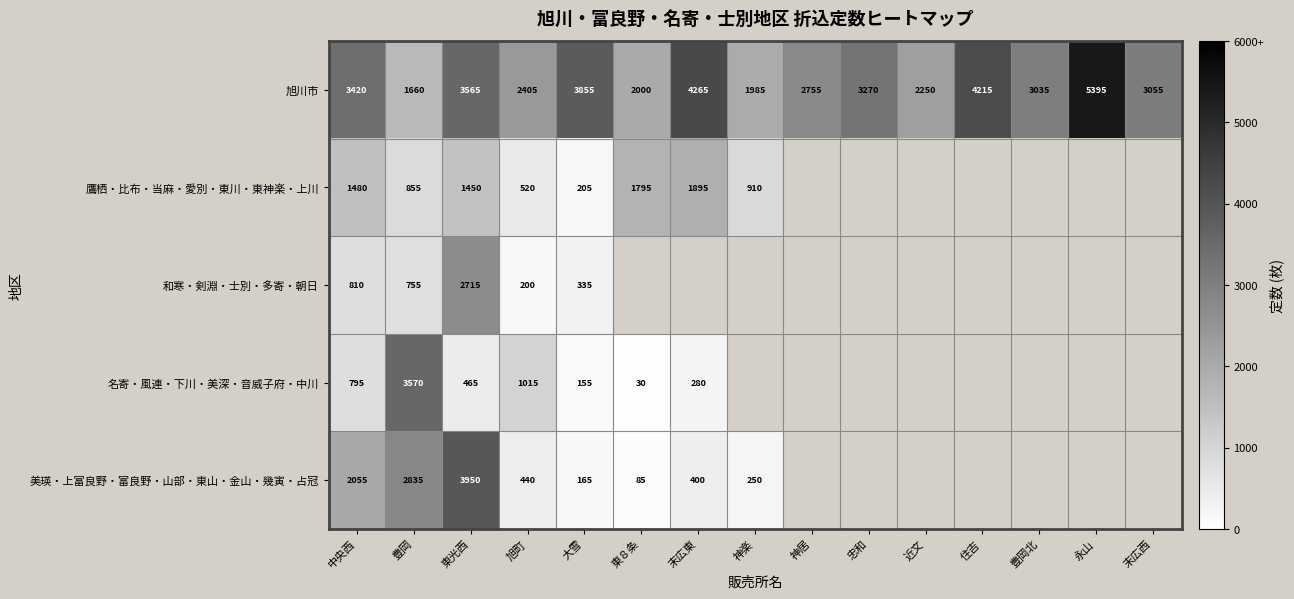

The 和寒・剣淵・士別・多寄・朝日 series shows 1448 at 中央西. True or false?

False